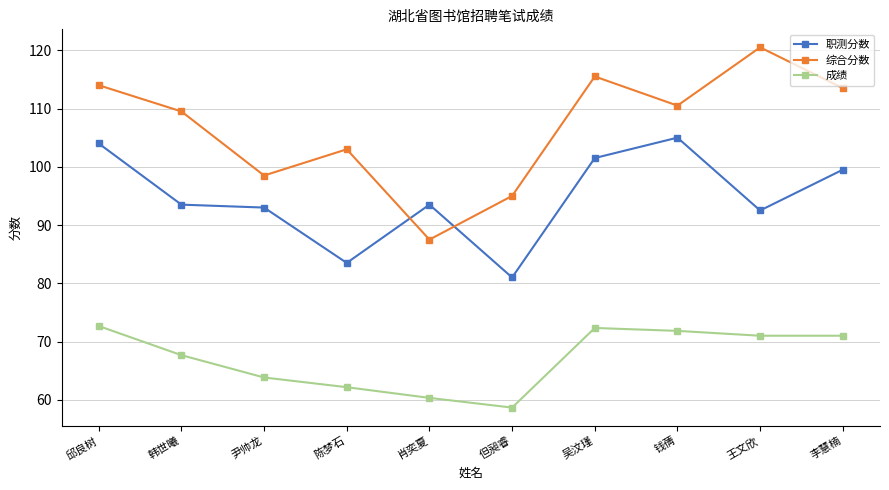

What is the sum of the 职测分数 values at 尹帅龙 and 吴汶瑾?

194.5